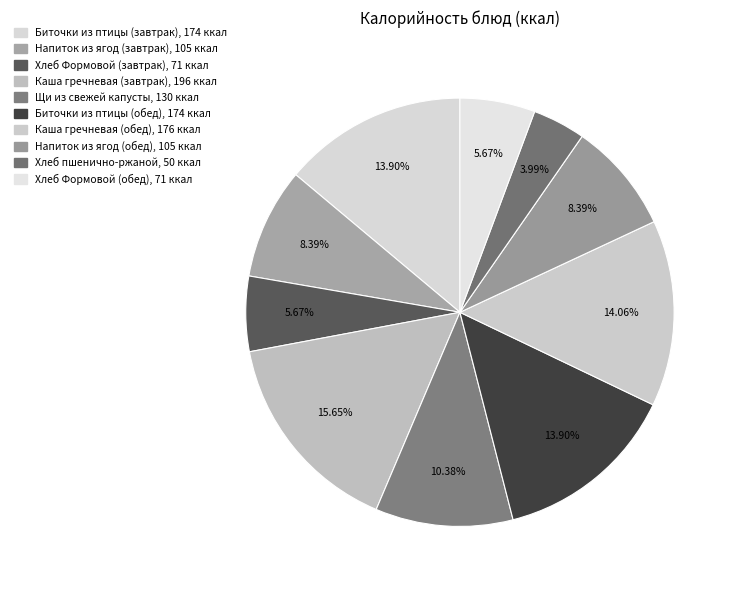

How many slices are in this pie chart?

10